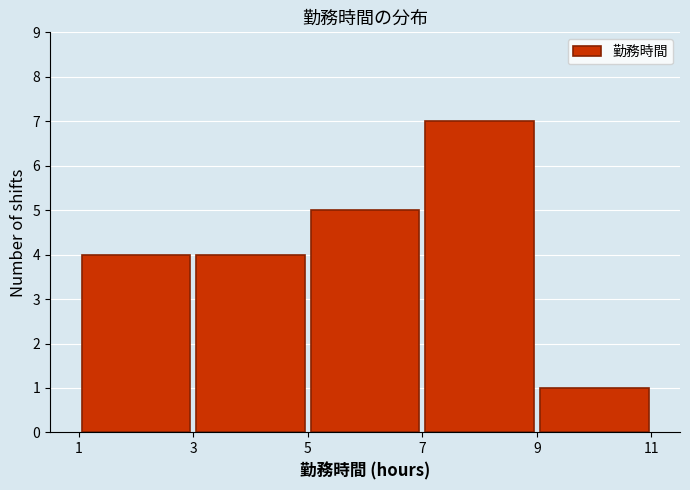

Reading left to right, list every bar in this chart as the range it spans on the x-axis followed by its height. The values are not printed on the chart, so give them approximately, as read against the axis.

1 to 3: 4
3 to 5: 4
5 to 7: 5
7 to 9: 7
9 to 11: 1